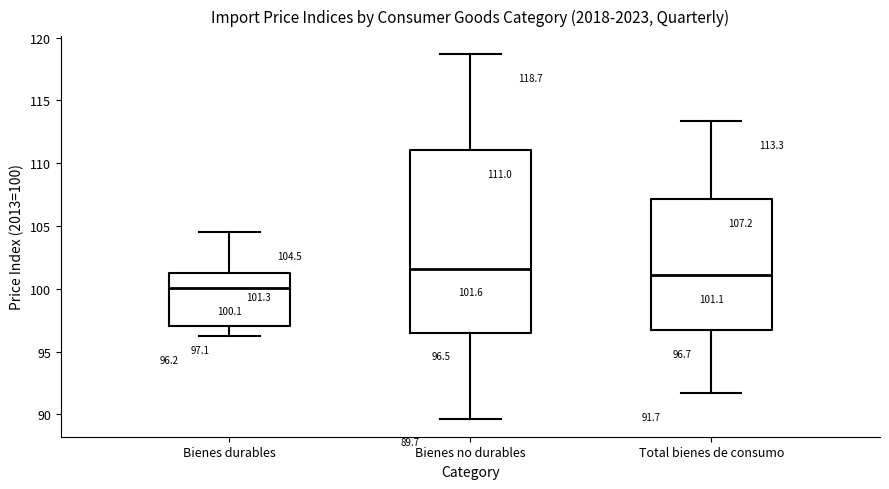

Which box is the tallest, from its lower edge to its upper edge?

Bienes no durables